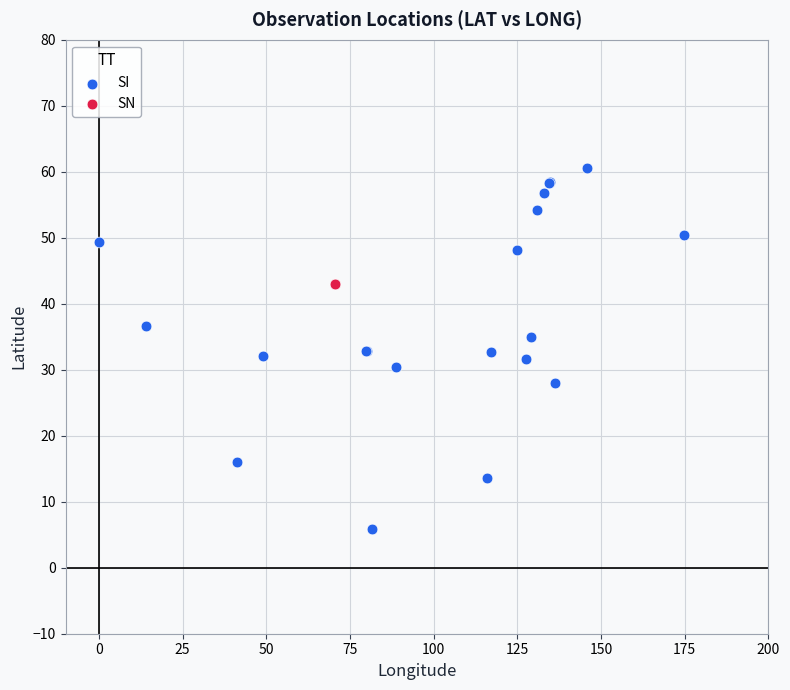

Which series contains the highest Y value?

SI